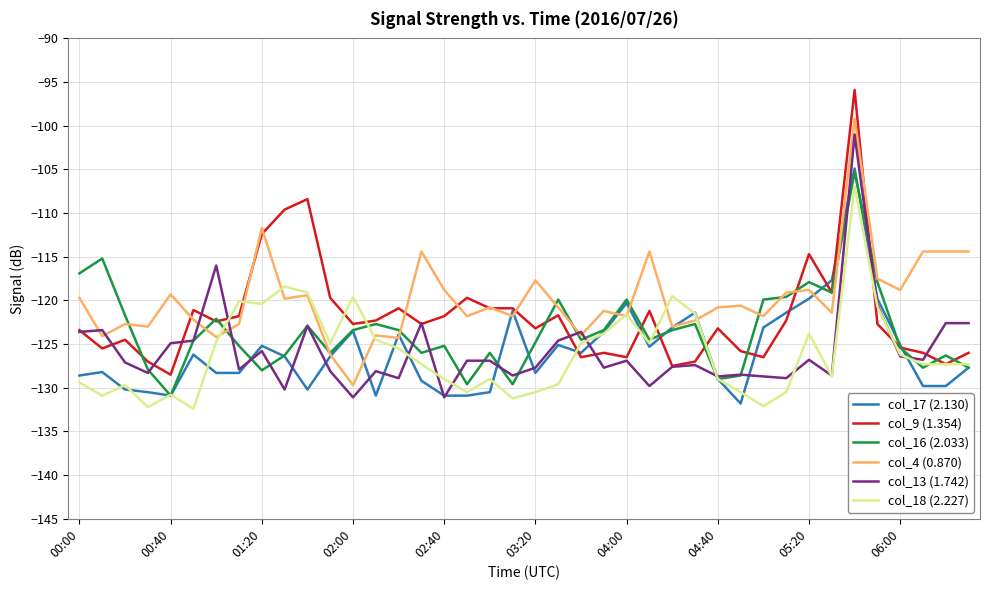

What is the lowest value of the col_4 (0.870) series?

-129.7